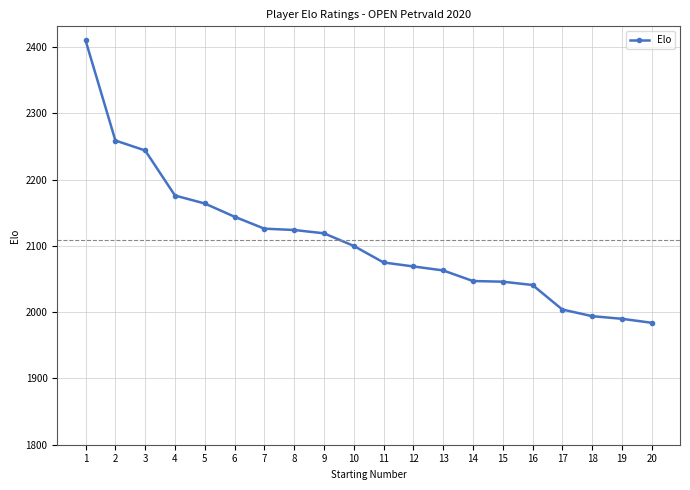

What is the value of the 15th point from the left?

2046